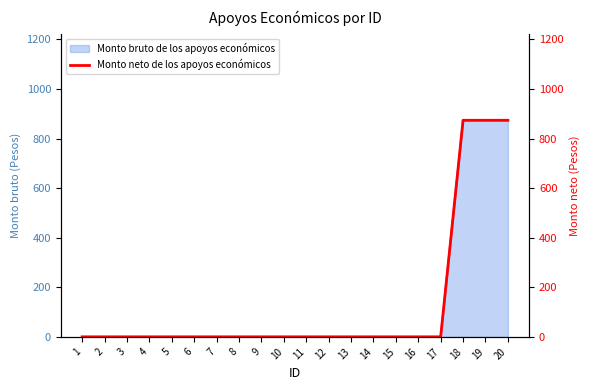

What is the value of the 19th point from the left?

874